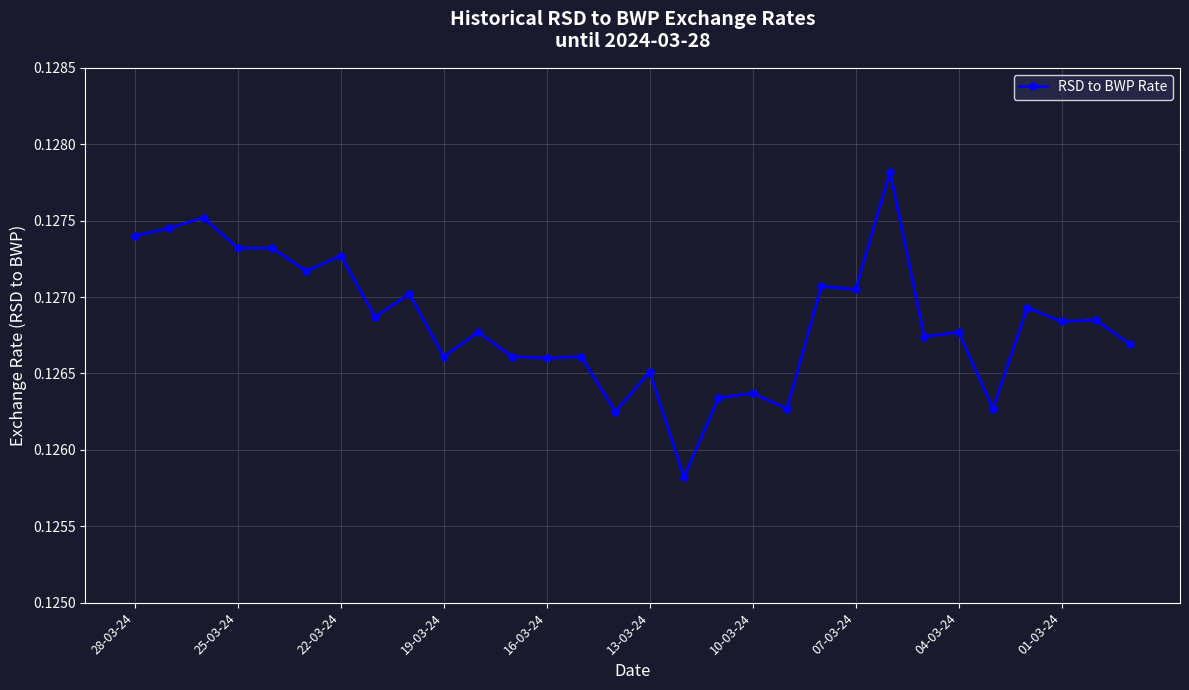

How many values are between 0 and 1?

30